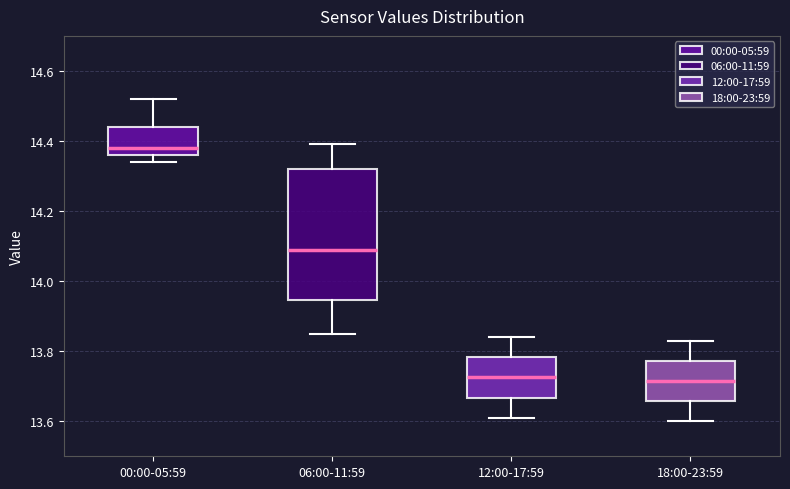

Reading left to right, read every box against the y-axis: the position of its median line, the range the box covers, and the ends of its whiskers. The values are not printed on the chart, so give them approximately, as read against the axis.

00:00-05:59: median 14.38, box 14.36 to 14.44, whiskers 14.34 to 14.52
06:00-11:59: median 14.10, box 13.94 to 14.32, whiskers 13.86 to 14.40
12:00-17:59: median 13.72, box 13.66 to 13.78, whiskers 13.62 to 13.84
18:00-23:59: median 13.72, box 13.66 to 13.78, whiskers 13.60 to 13.84